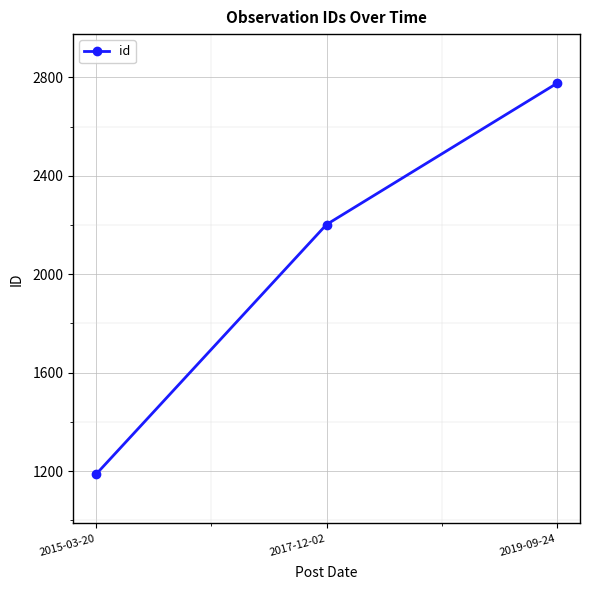

At which category does the chart reach its minimum across all series?

2015-03-20